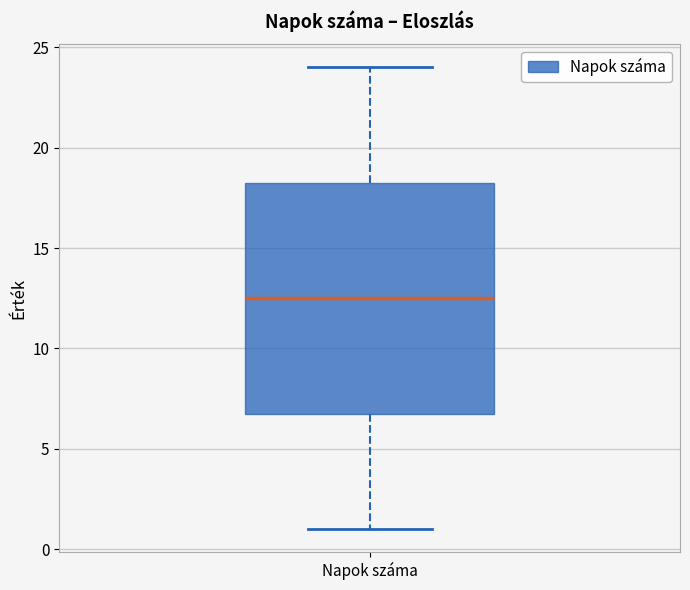

Read this box plot against the y-axis: the position of the median line, the range covered by the box, and the ends of both whiskers. The values are not printed on the chart, so give them approximately, as read against the axis.

median 12.5, box 7.0 to 18.5, whiskers 1.0 to 24.0